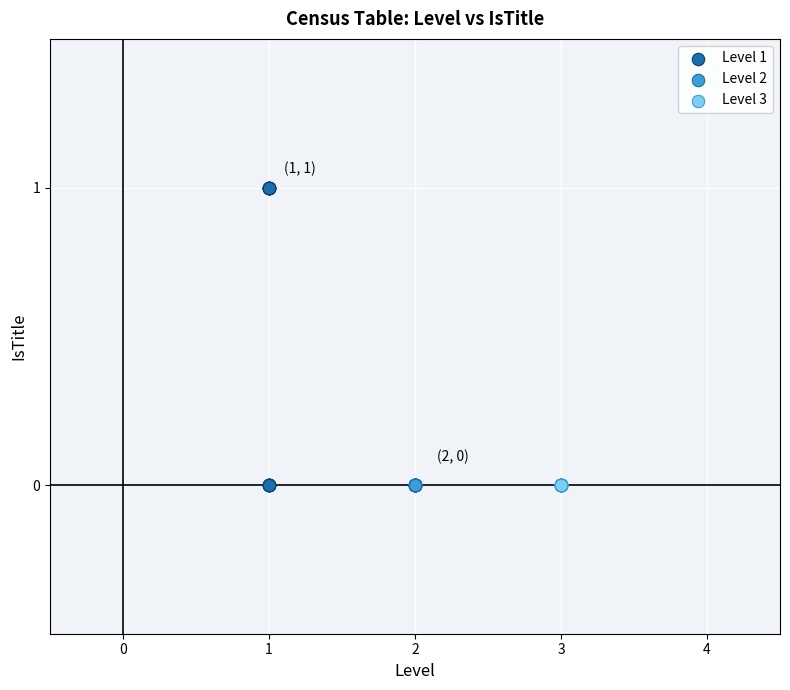

What are all the series names shown in the legend?

Level 1, Level 2, Level 3